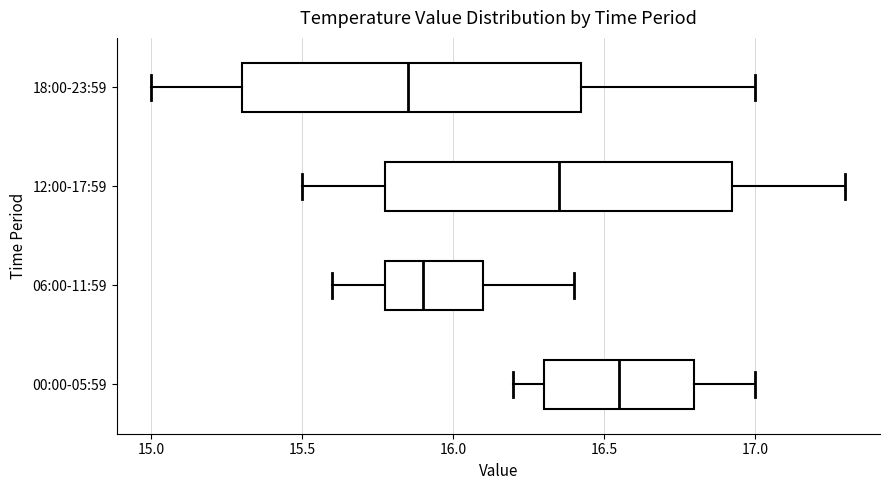

Reading bottom to top, transcribe this box plot: for each box, give where its median line is, the range the box spans, and where its two whiskers end, as read against the x-axis. The values are not printed on the chart, so give them approximately, as read against the axis.

00:00-05:59: median 16.55, box 16.30 to 16.80, whiskers 16.20 to 17.00
06:00-11:59: median 15.90, box 15.80 to 16.10, whiskers 15.60 to 16.40
12:00-17:59: median 16.35, box 15.80 to 16.95, whiskers 15.50 to 17.30
18:00-23:59: median 15.85, box 15.30 to 16.45, whiskers 15.00 to 17.00